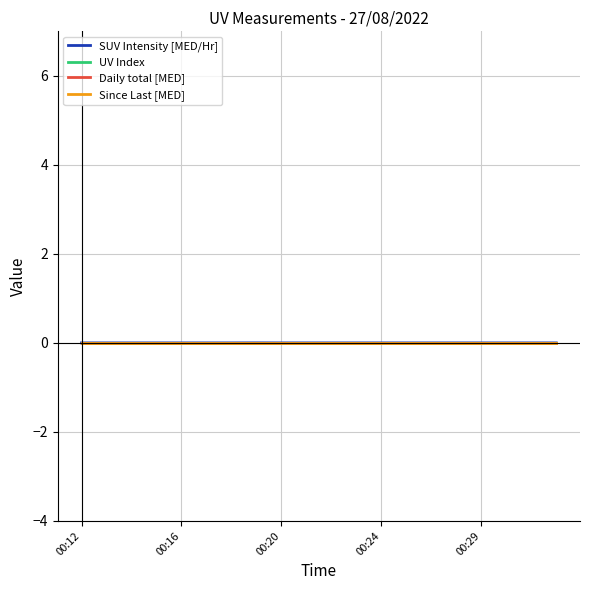

Does the chart have visible grid lines?

Yes